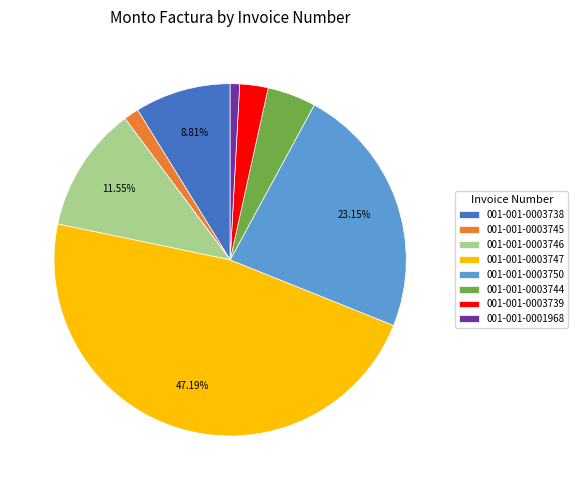

What is the ratio of the value at 001-001-0003739 to the value at 001-001-0001968?

3.0